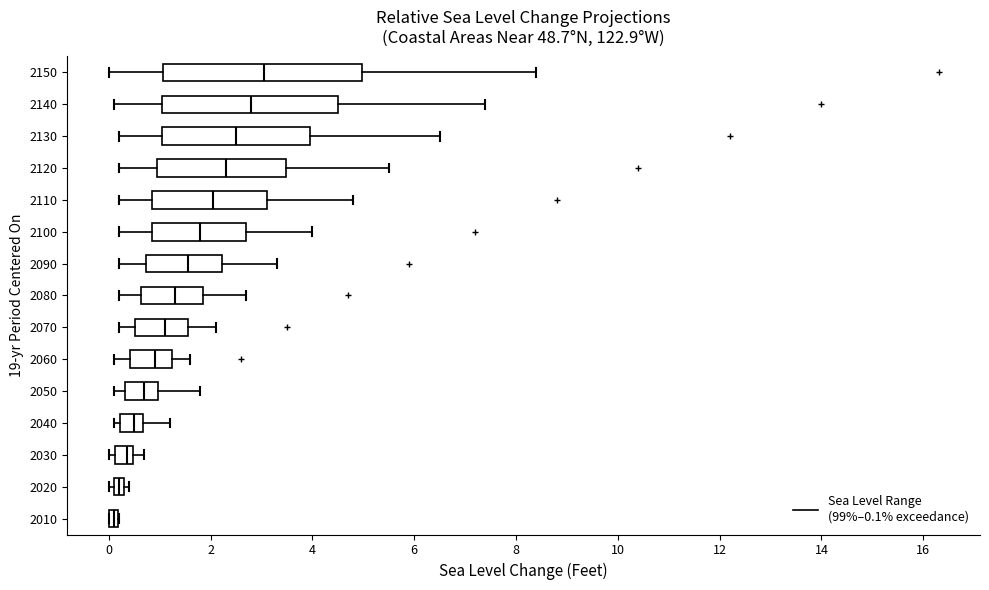

Which box is the widest, from its left edge to its right edge?

2150